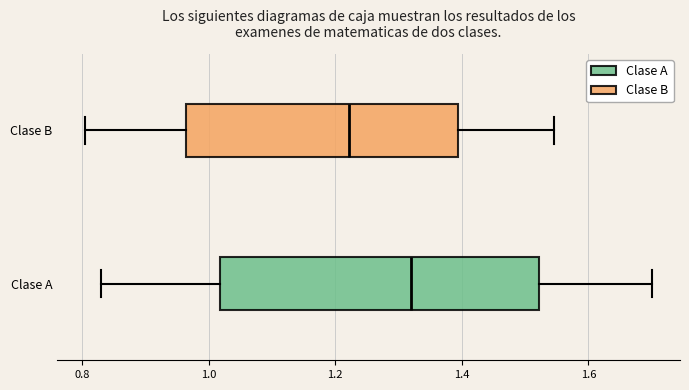

Comparing the boxes themselves (not the whiskers), which one is the widest?

Clase A